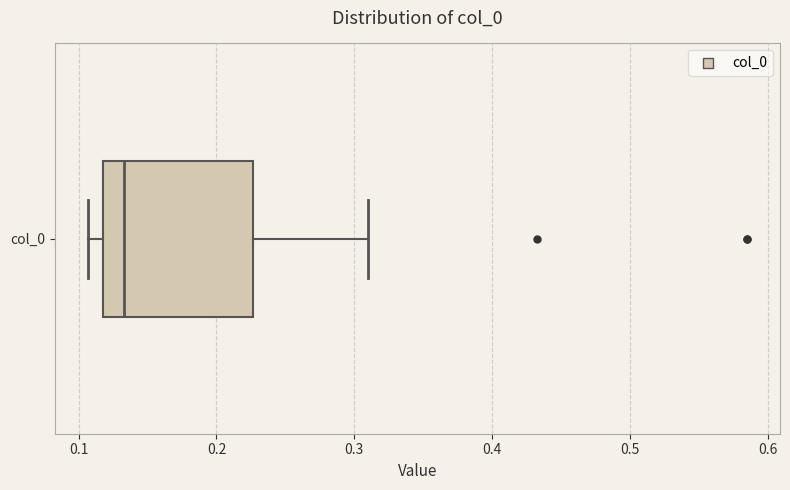

Read this box plot against the x-axis: the position of the median line, the range covered by the box, and the ends of both whiskers. The values are not printed on the chart, so give them approximately, as read against the axis.

median 0.13, box 0.12 to 0.23, whiskers 0.11 to 0.31